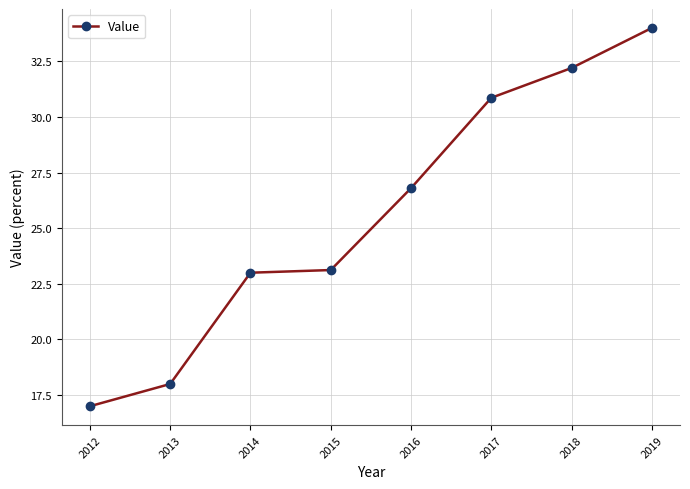

The chart shows a value of 17.0 at 2012. True or false?

True